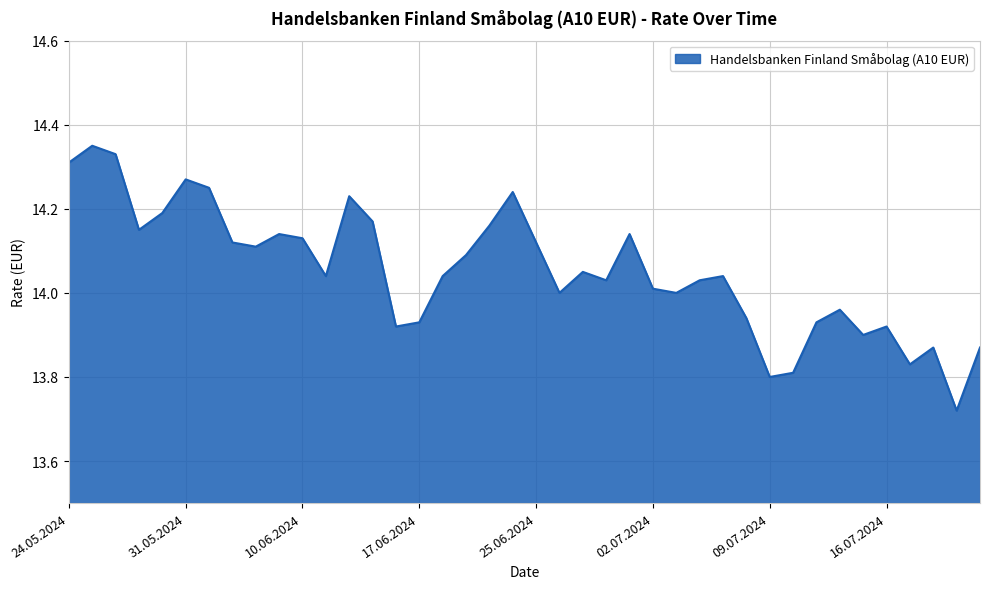

Does the chart have visible grid lines?

Yes